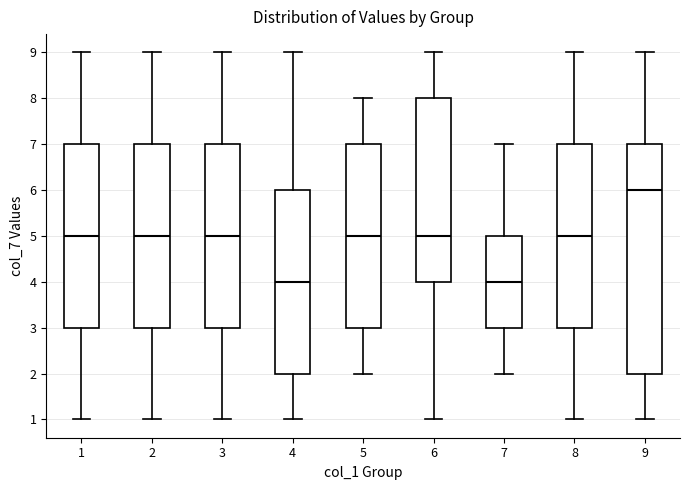

Which box is the tallest, from its lower edge to its upper edge?

9